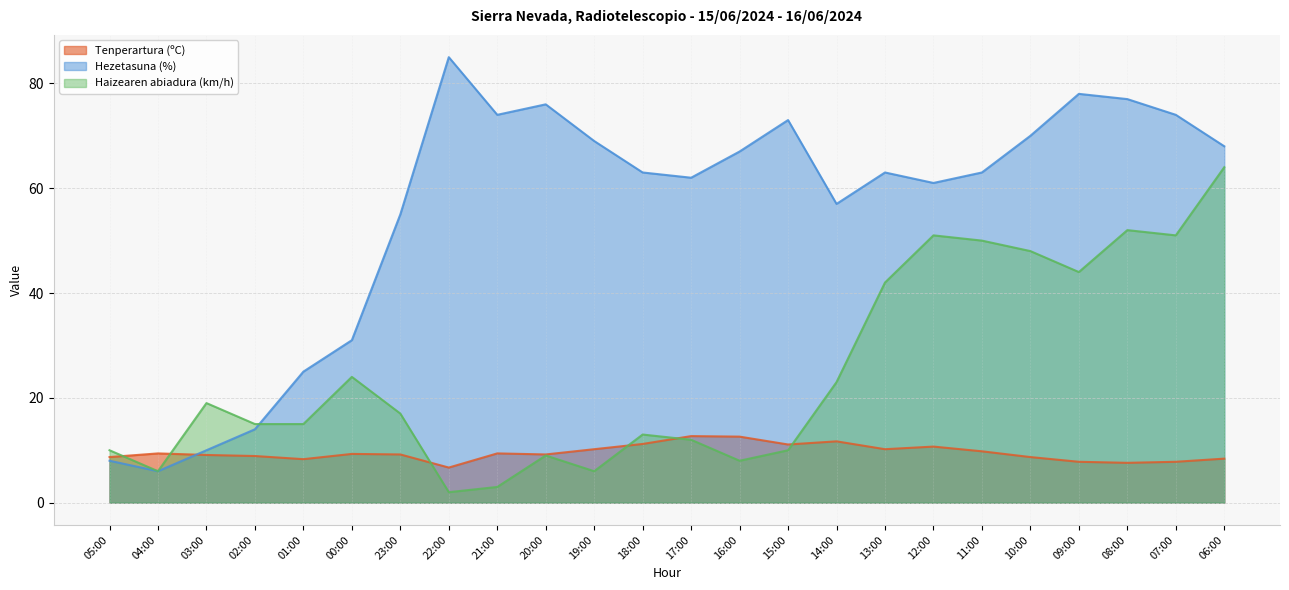

Does the chart display data point markers on the line(s)?

No